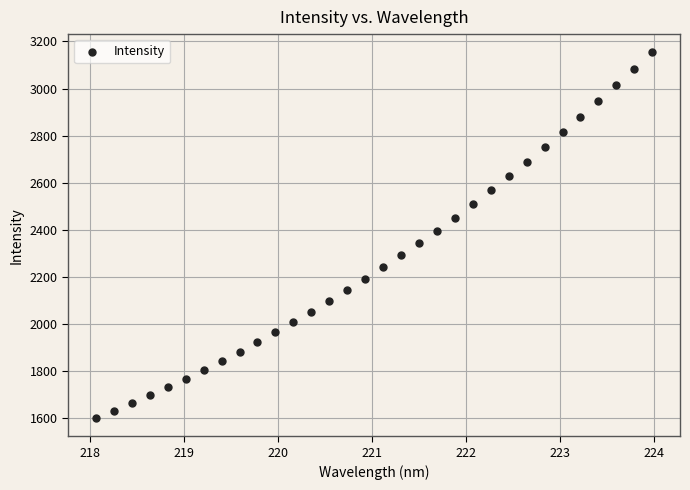

What is the range of Y values (max minus min)?

1553.4